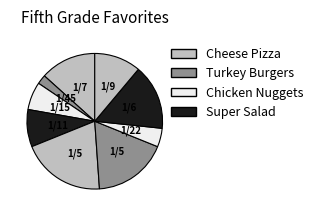

Count the number of slices in the pie.

9